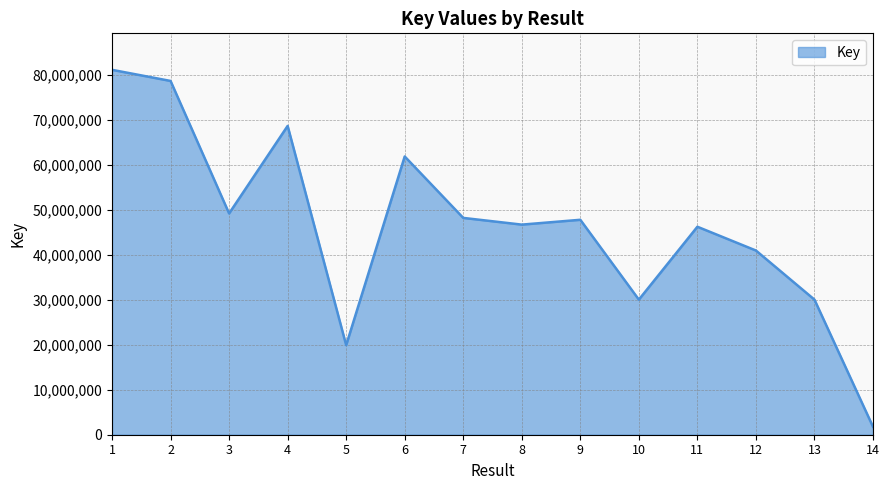

What is the difference between the values at 11 and 7?

1967340